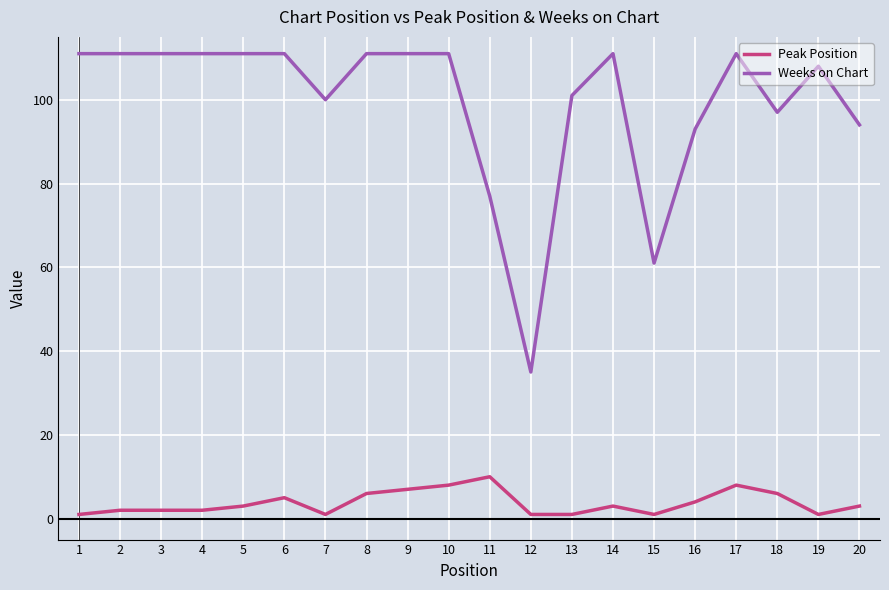

What is the sum of the Weeks on Chart values at 15 and 4?

172